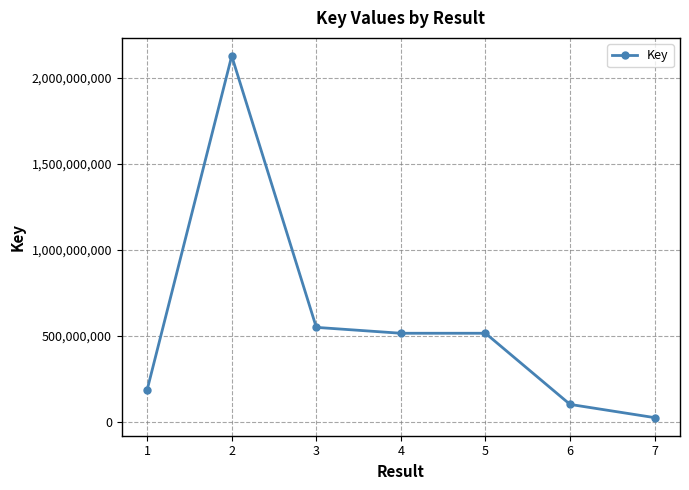

What is the sum of all values?

4015900065